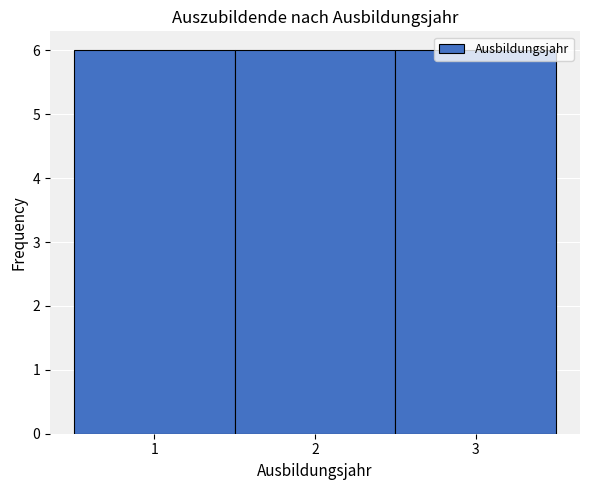

Reading left to right, list every bar in this chart as the range it spans on the x-axis followed by its height. The values are not printed on the chart, so give them approximately, as read against the axis.

0.5 to 1.5: 6
1.5 to 2.5: 6
2.5 to 3.5: 6